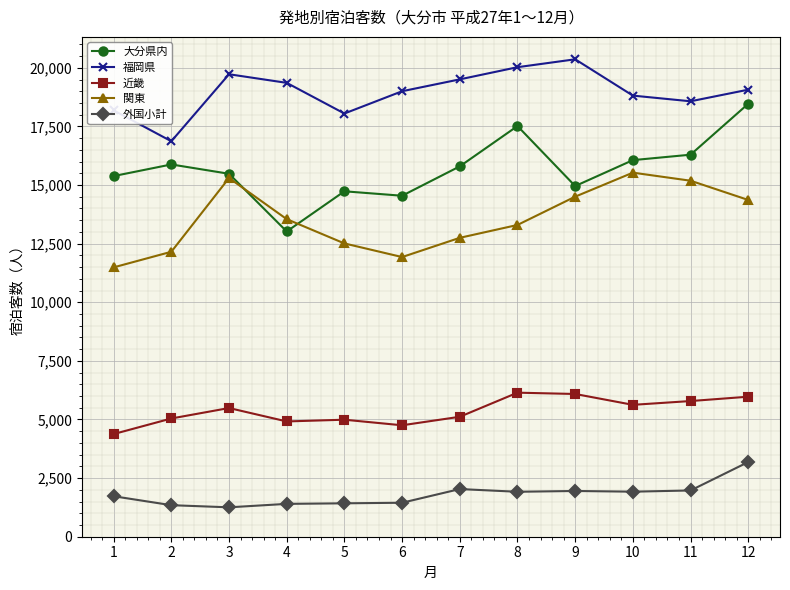

What is the value of the 外国小計 point at the 1st from the left?

1727